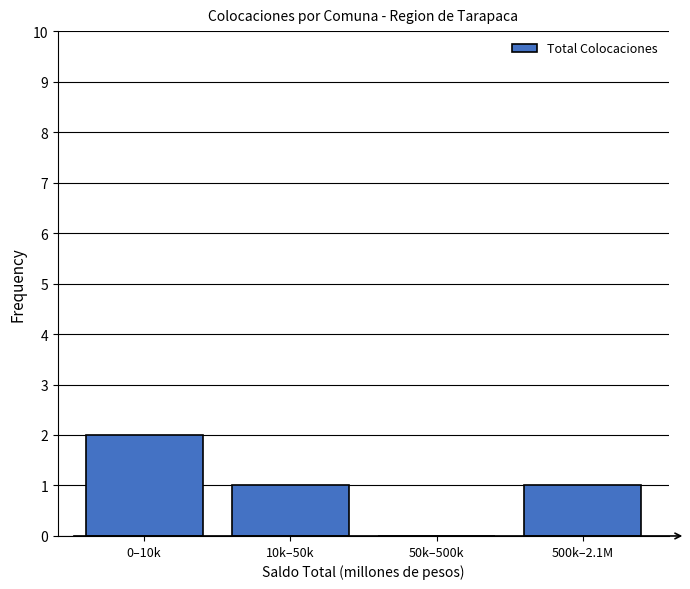

Reading left to right, transcribe all the data shown in this chart.

0–10k=2	10k–50k=1	50k–500k=0	500k–2.1M=1